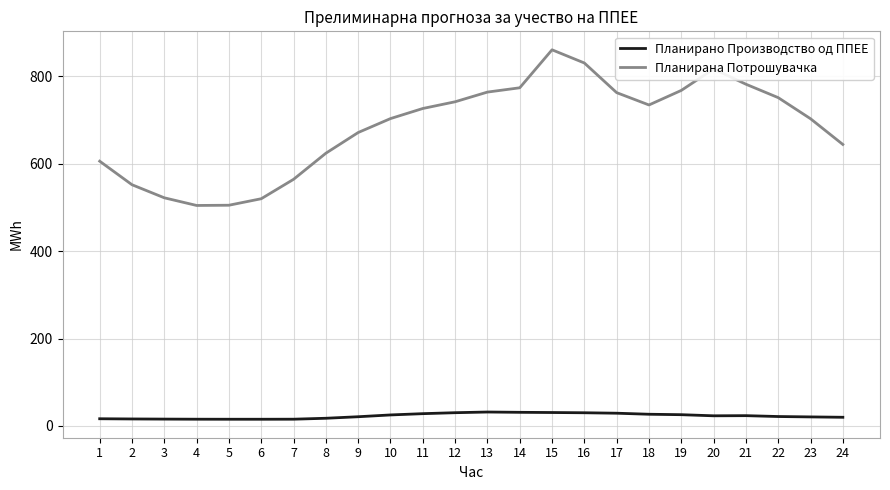

Which series has the largest range (max minus min)?

Планирана Потрошувачка